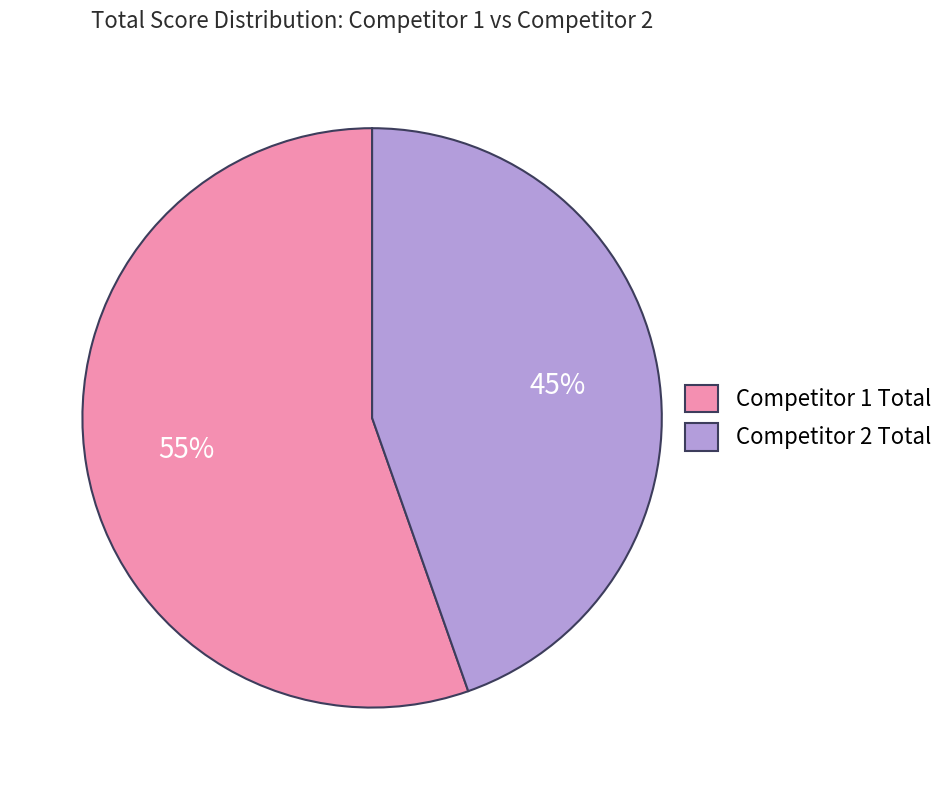

Which category has the smallest portion of the pie?

Competitor 2 Total